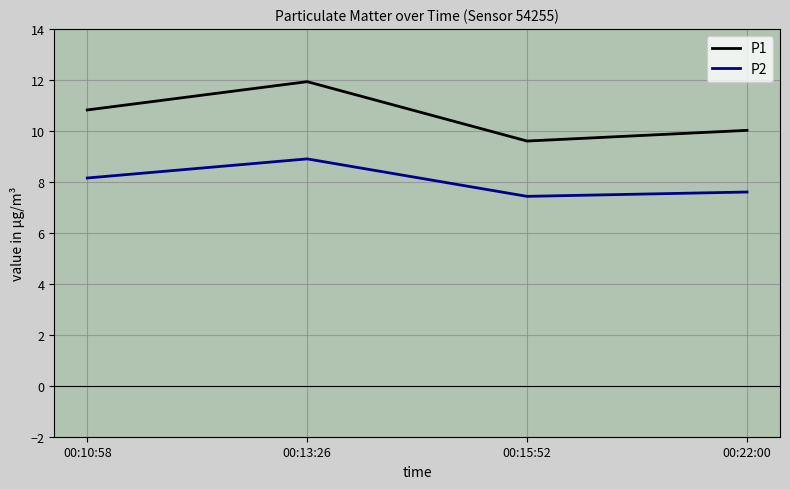

At which label does P1 reach its peak?

00:13:26